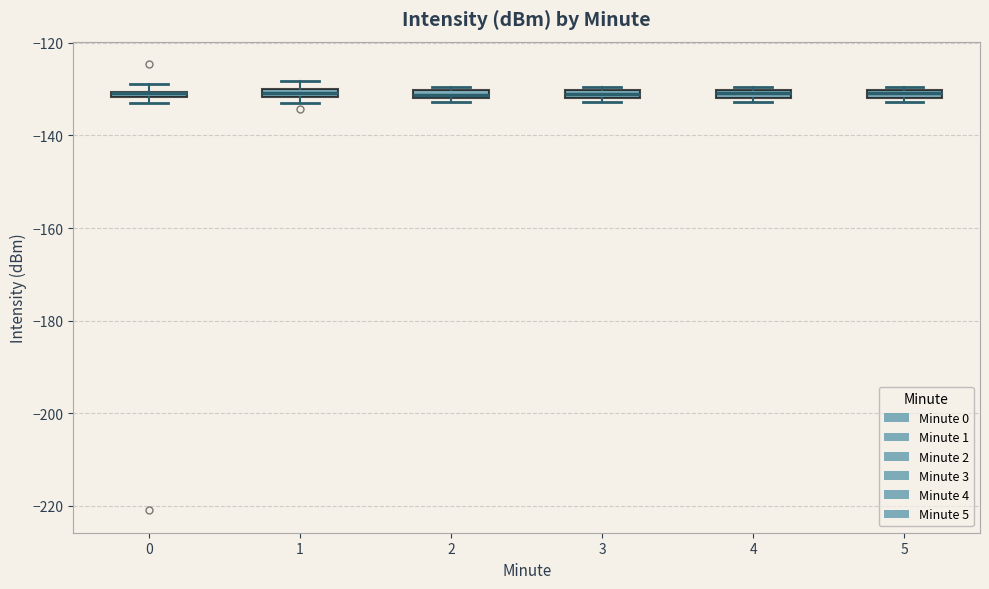

Where is the upper edge of the box at x = 3 on the y-axis? The values are not printed on the chart, so give them approximately, as read against the axis.

-130